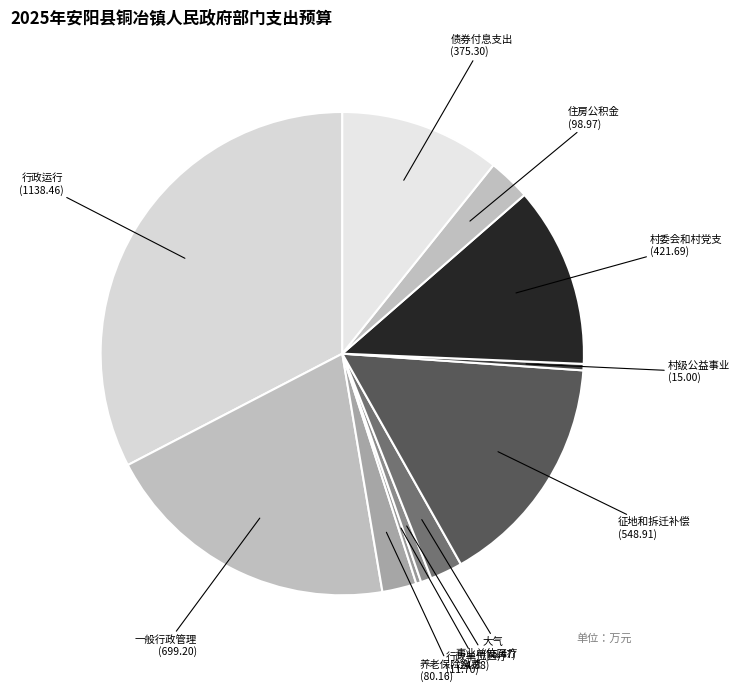

How many segments does this pie chart have?

11